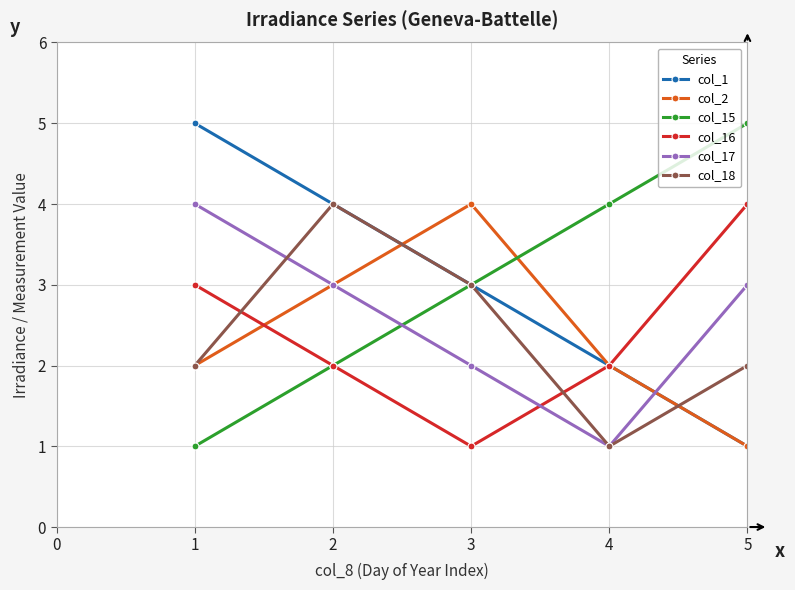

At which category does col_17 reach its first local valley?

4